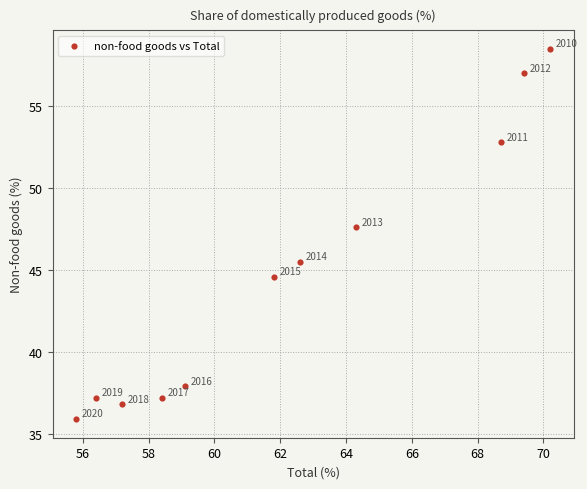

What is the range of Y values (max minus min)?

22.6